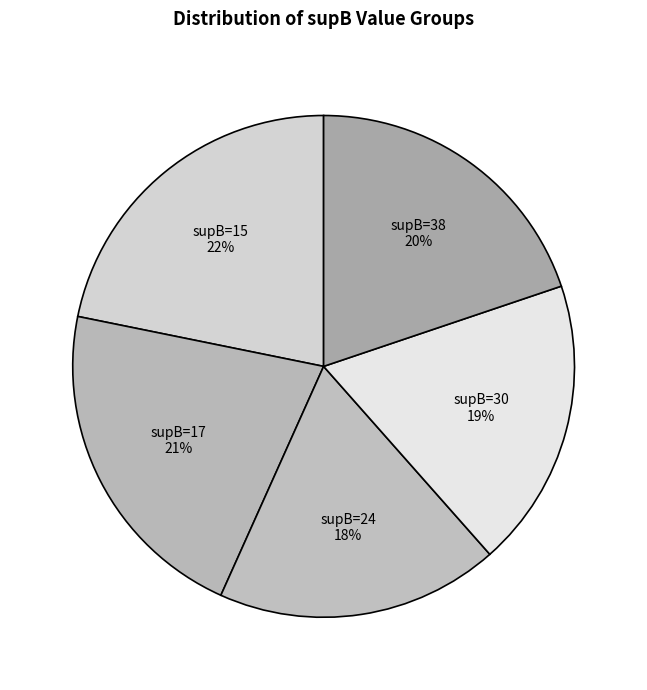

How many segments does this pie chart have?

5